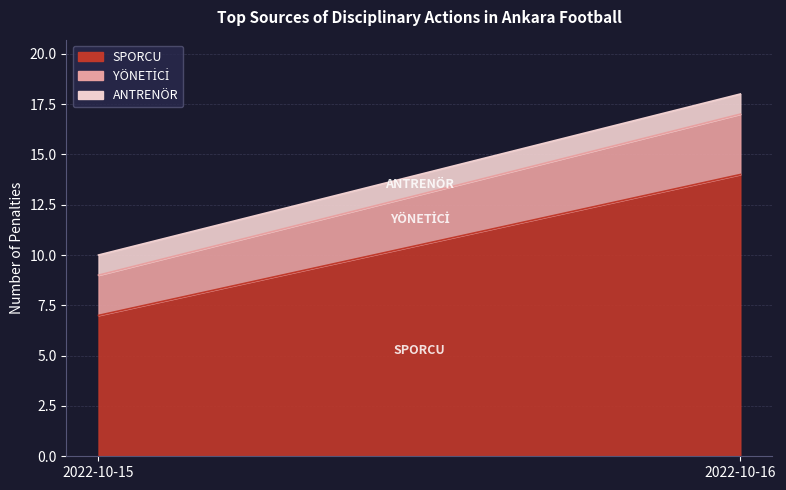

What is the average value of the ANTRENÖR series?

1